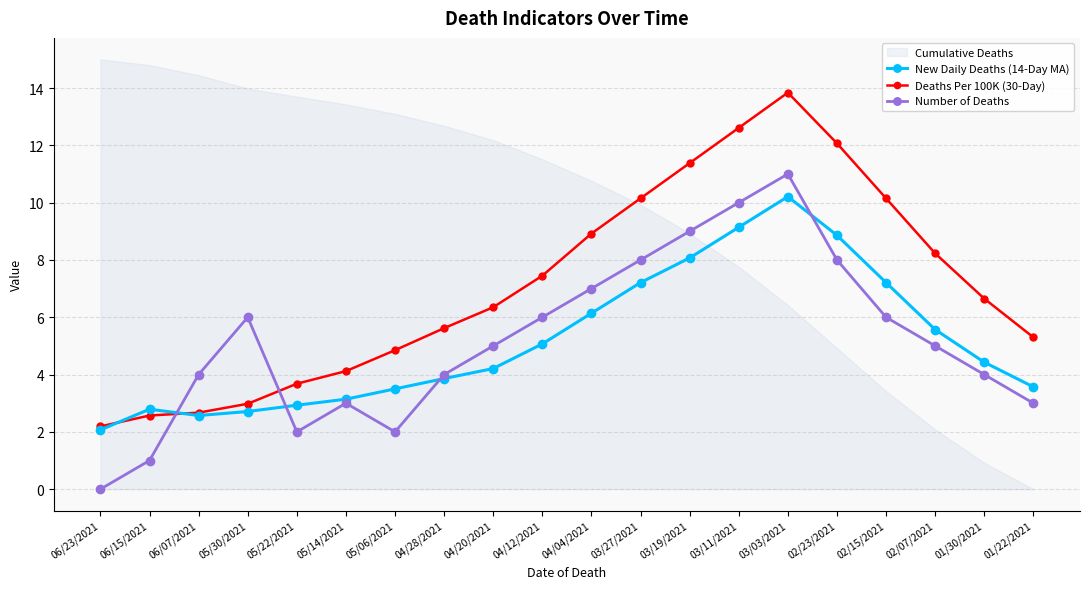

Which has a higher value, 02/07/2021 or 04/28/2021?

02/07/2021